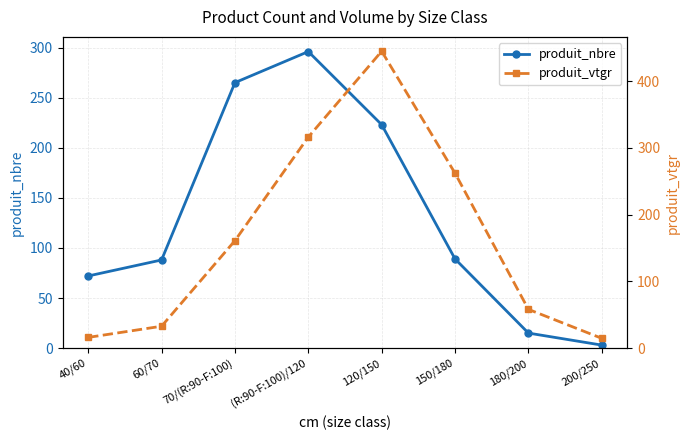

True or false: produit_vtgr and produit_nbre intersect in this chart.

True